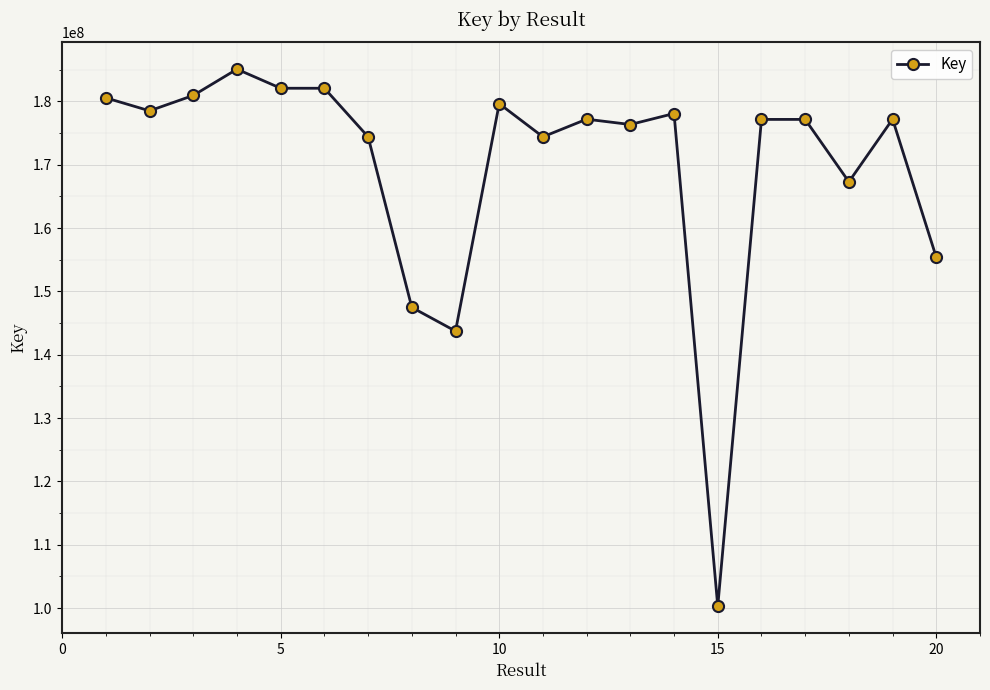

What is the minimum value shown in the chart?

100275901